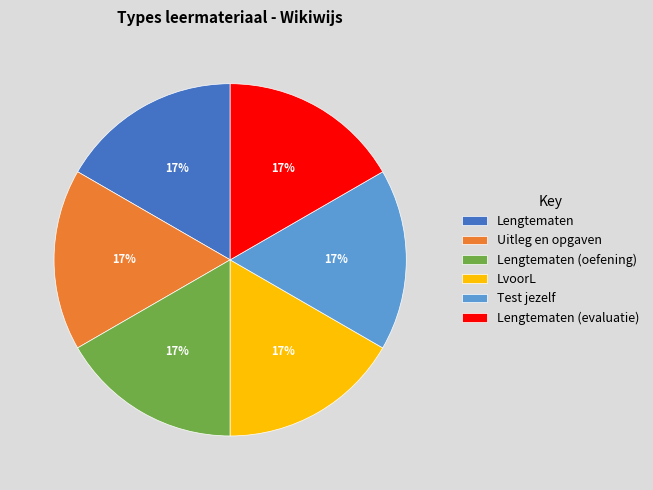

What is the ratio of the value at Lengtematen (evaluatie) to the value at Uitleg en opgaven?

1.0